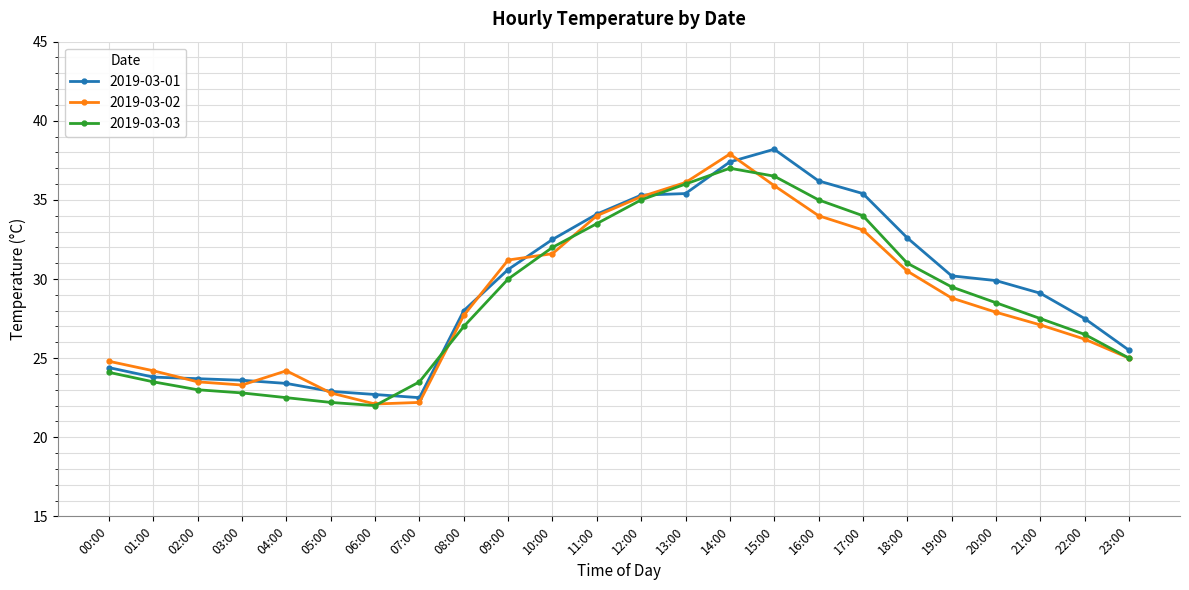

Is the value of 2019-03-02 at 21:00 greater than the value of 2019-03-01 at 12:00?

No